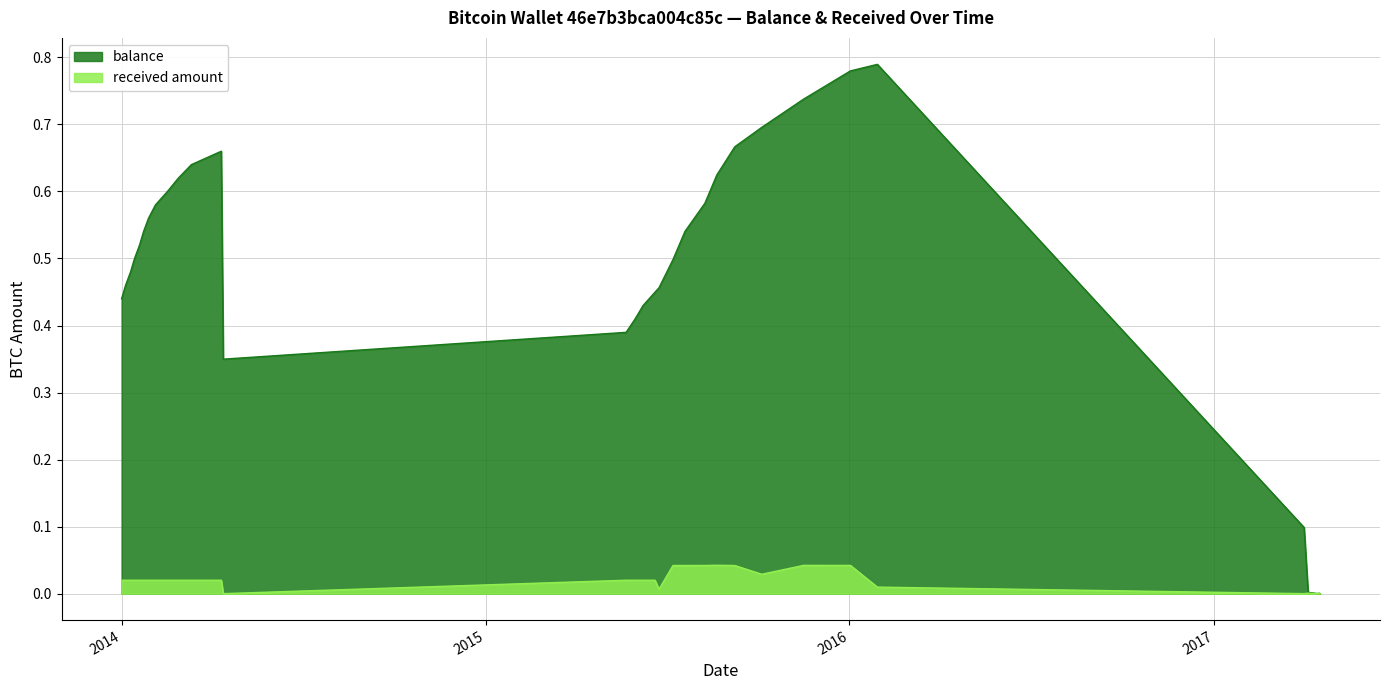

The value of received amount at 2015-06-24 is 0.0. True or false?

True